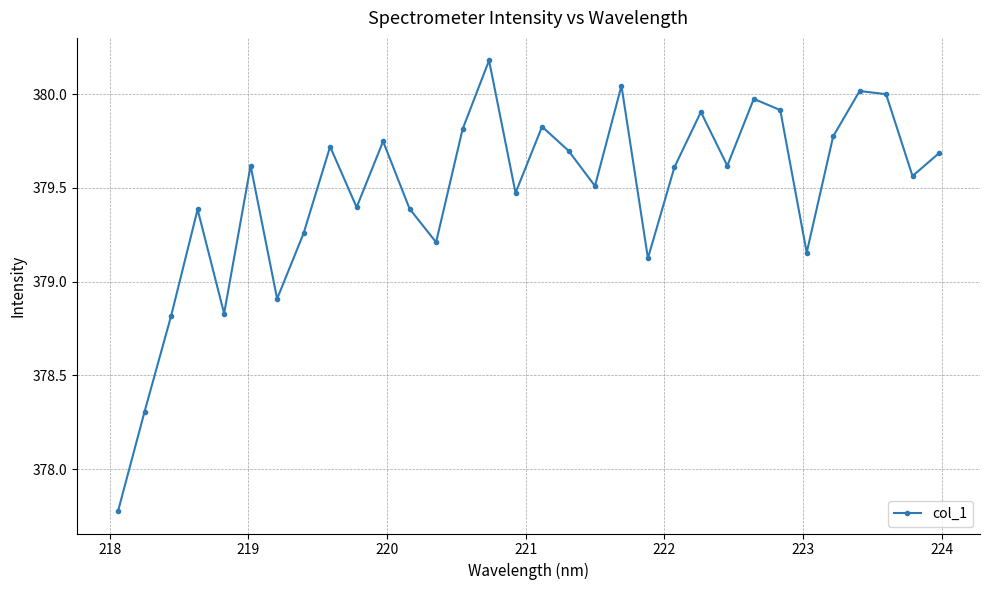

What is the minimum value shown in the chart?

377.8